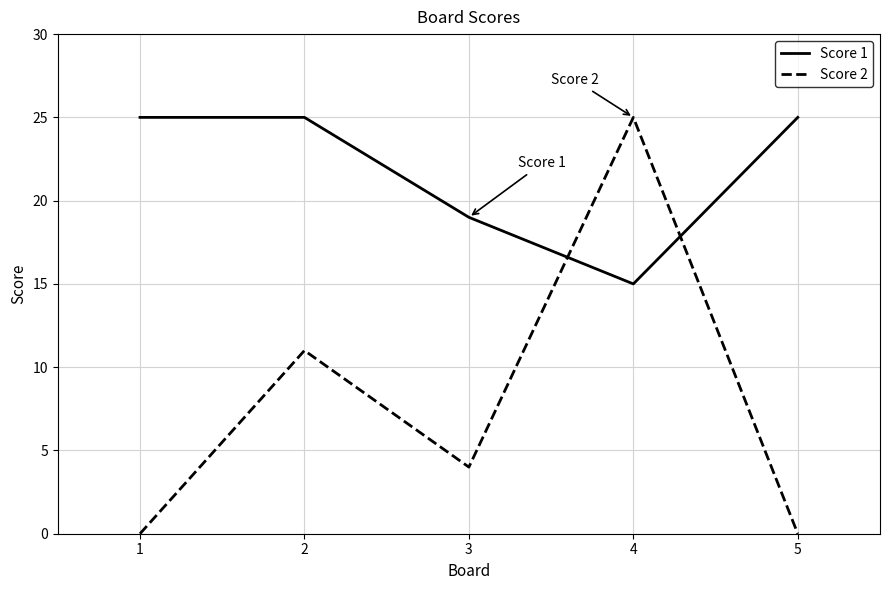

What is the difference between the Score 2 values at 2 and 5?

11